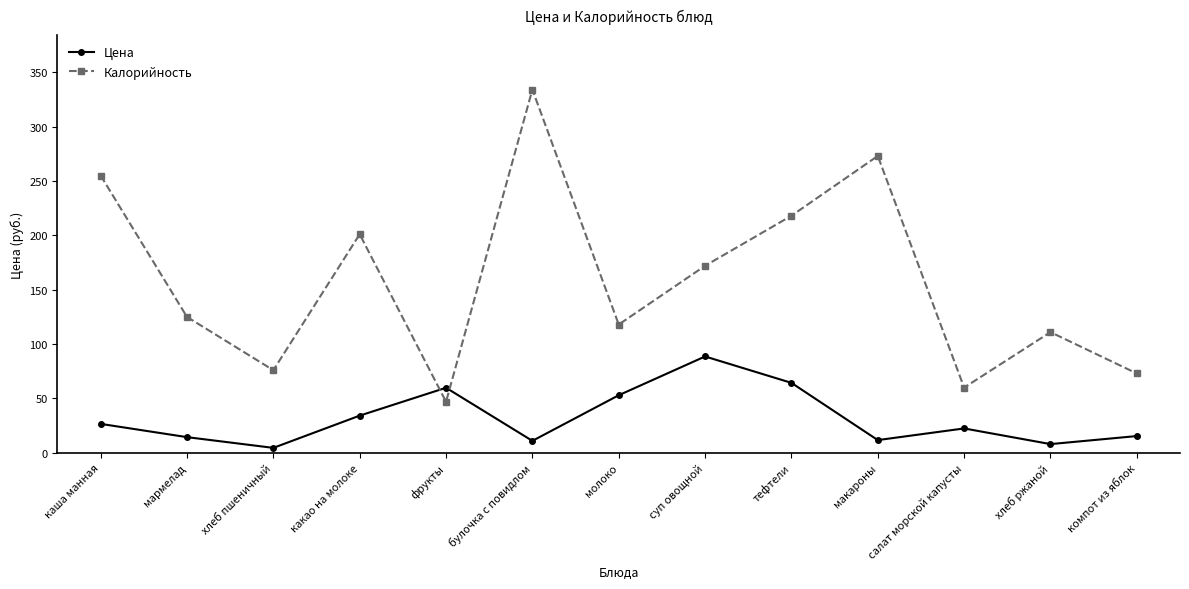

The Цена series shows 11.1 at булочка с повидлом. True or false?

True